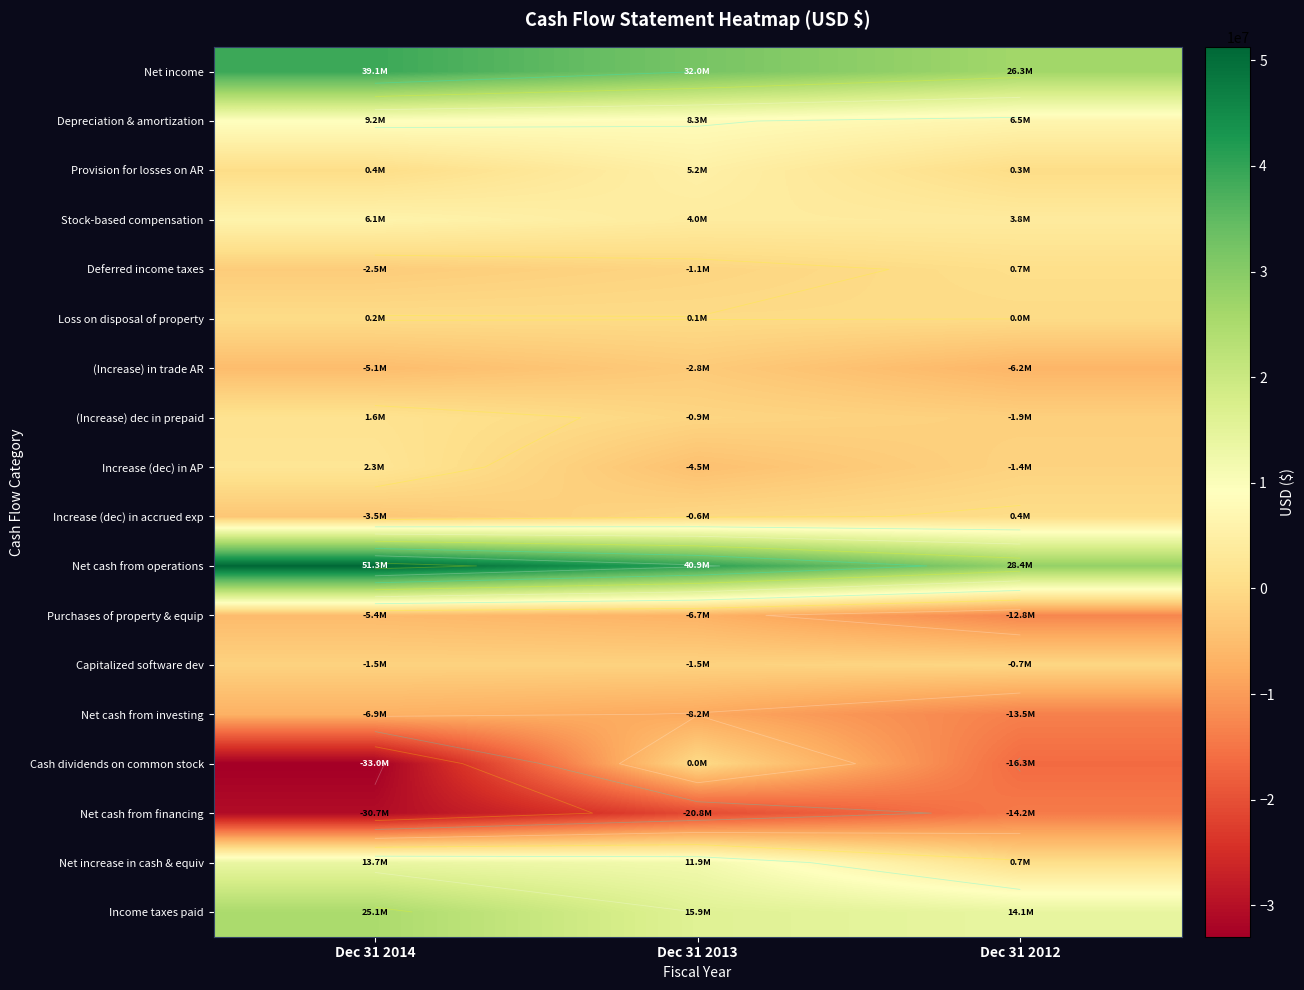

What is the difference between the Deferred income taxes values at Dec 31 2014 and Dec 31 2012?

3195448